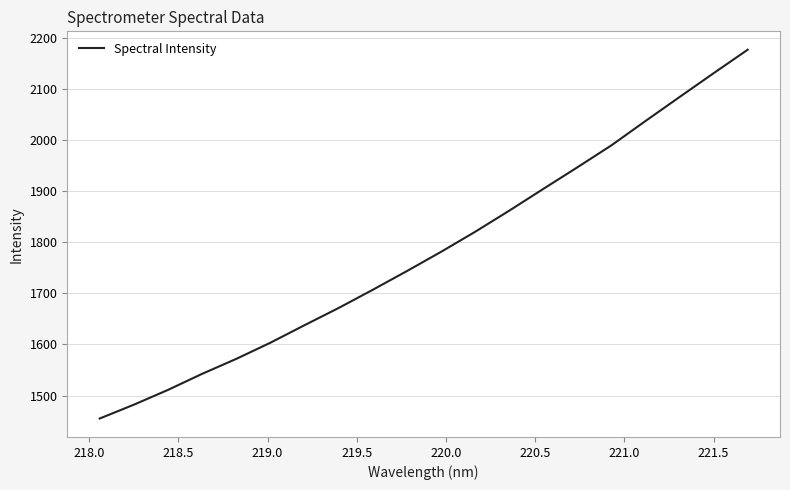

What is the difference between the maximum and minimum values?

720.9